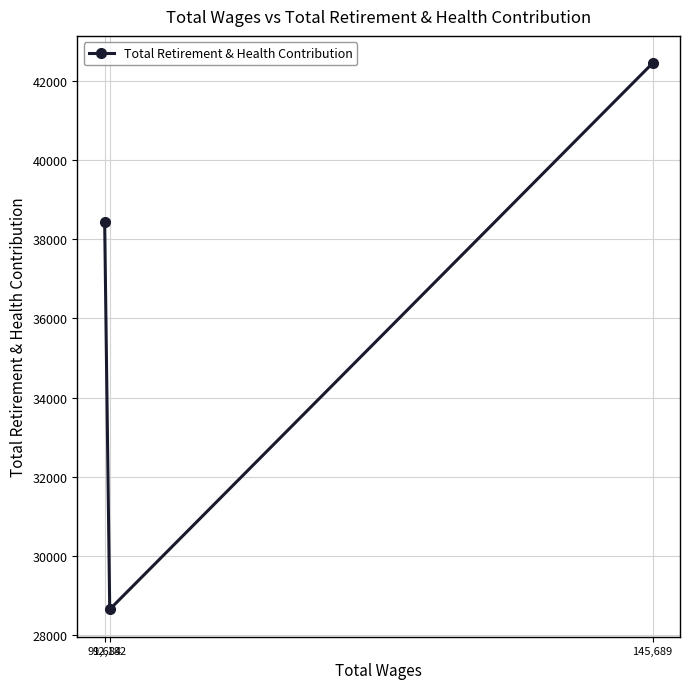

The value at 91,684 is 38425. True or false?

True